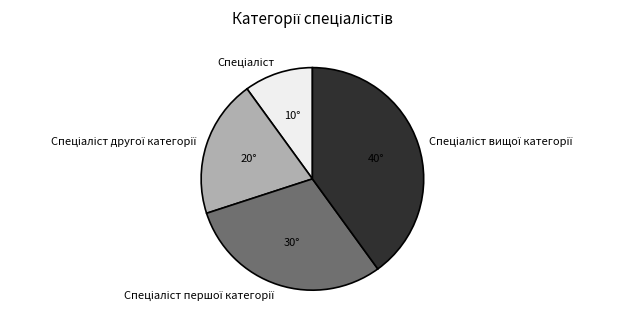

Does any single category account for the majority?

No